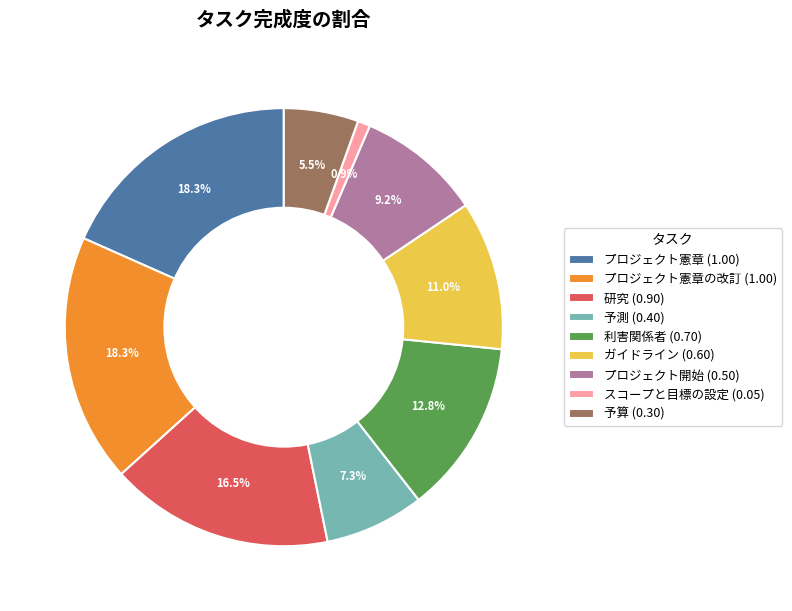

How much of the chart is everything except プロジェクト憲章の改訂 (1.00)?

81.7%